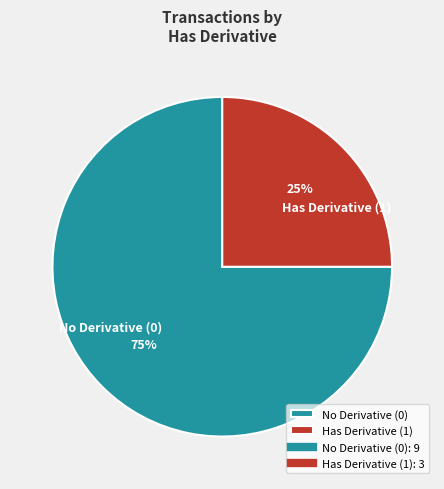

Which category has the smallest portion of the pie?

Has Derivative (1)